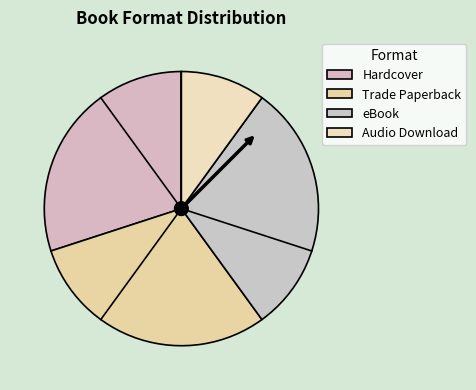

To the nearest percent, what portion does eBook represent?

30%